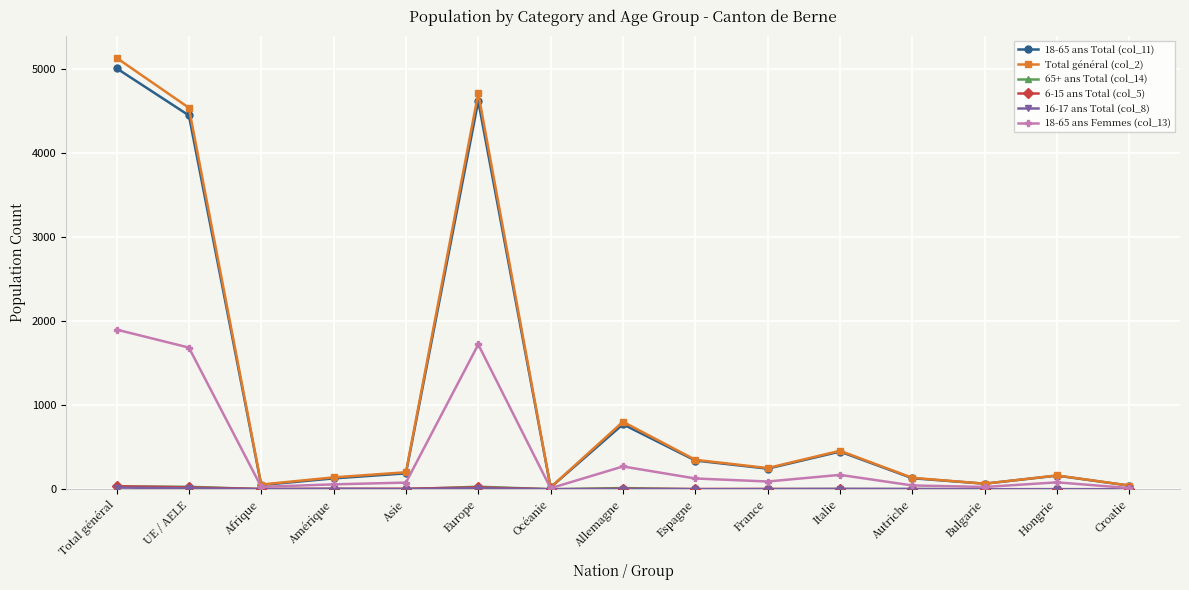

What position from the right is Hongrie?

2